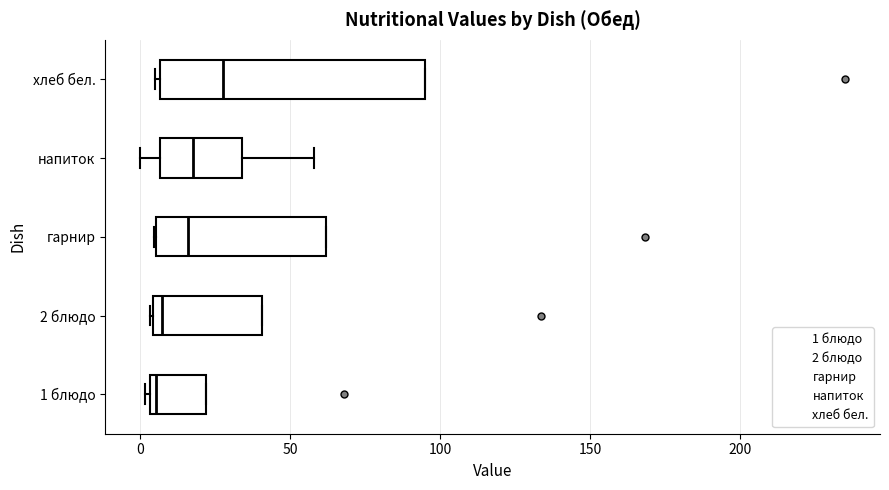

Which box has the furthest to the right median line?

хлеб бел.